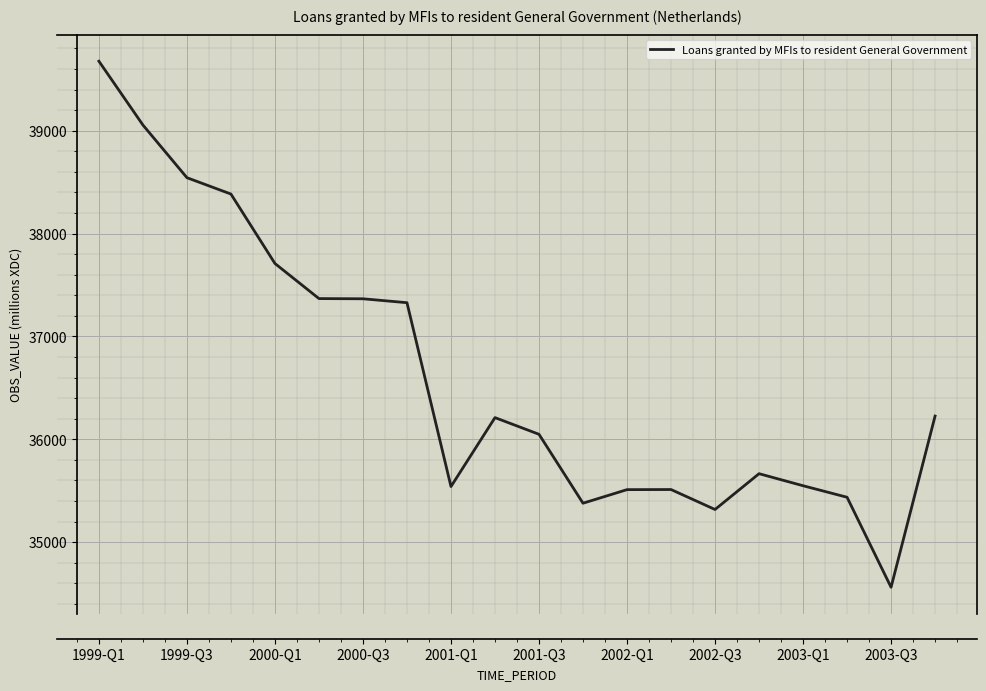

What is the difference between the maximum and minimum values?

5113